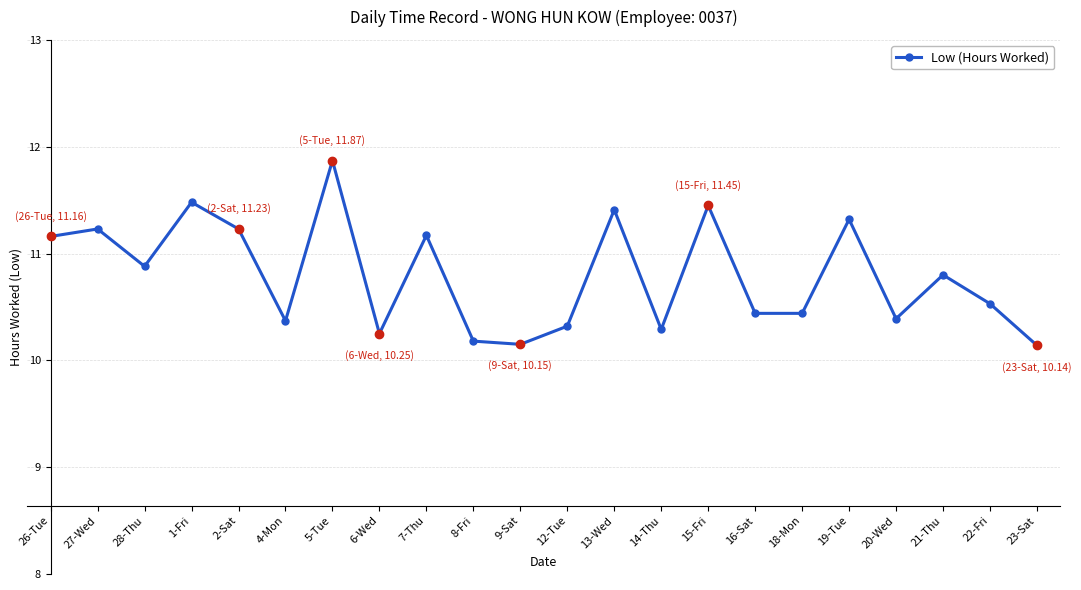

How many points are higher than both their immediate neighbors (excluding endpoints)?

8